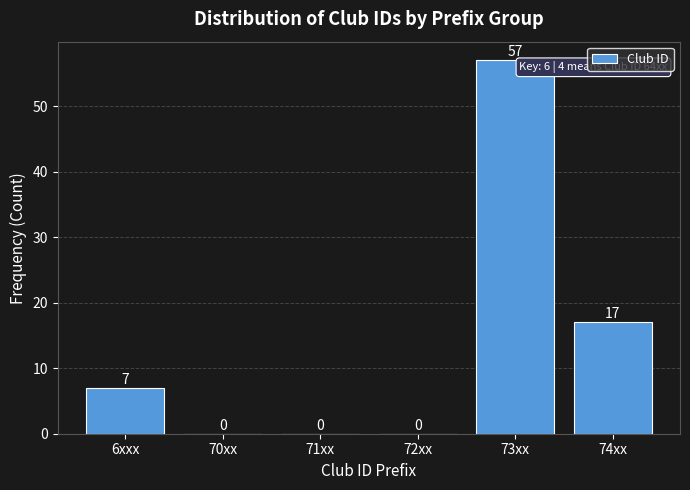

Reading left to right, what are all the values shown in this chart?

6xxx=7	70xx=0	71xx=0	72xx=0	73xx=57	74xx=17